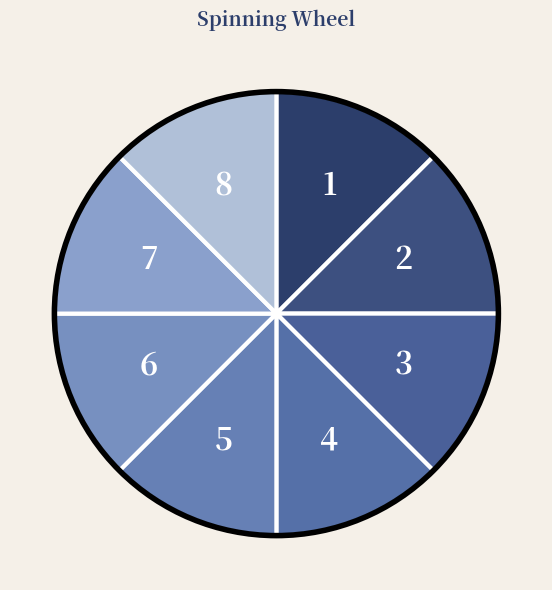

How many segments does this pie chart have?

8